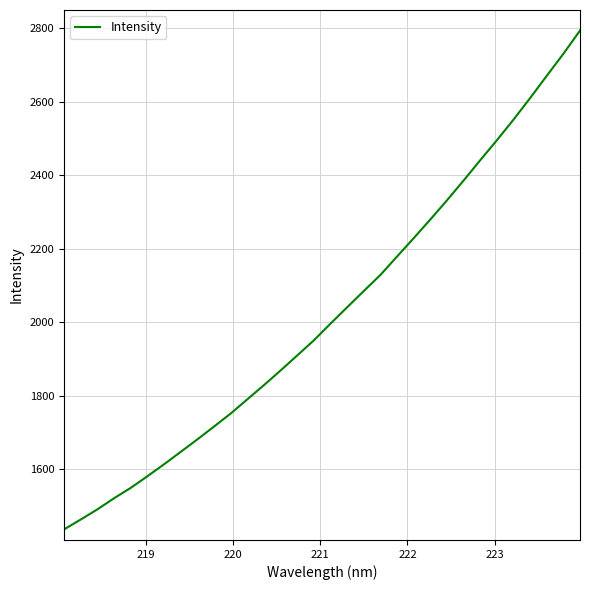

What is the difference between the maximum and minimum values?

1357.8